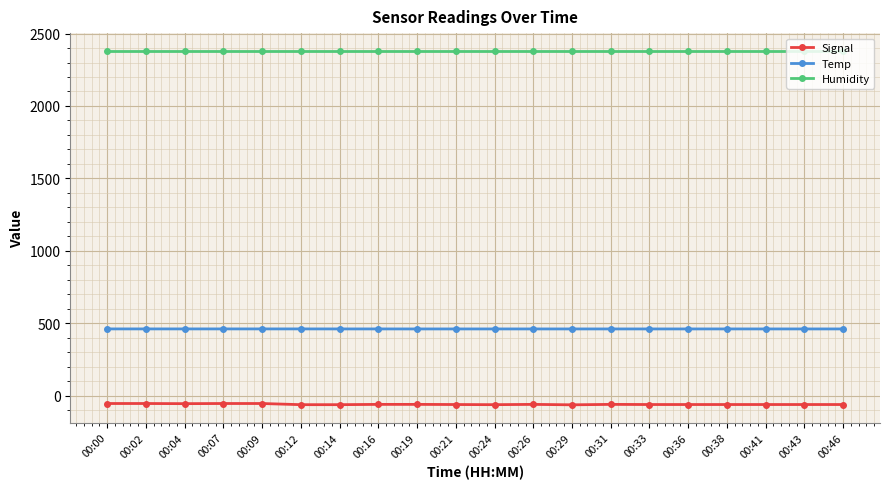

True or false: Signal and Humidity cross at least once.

False